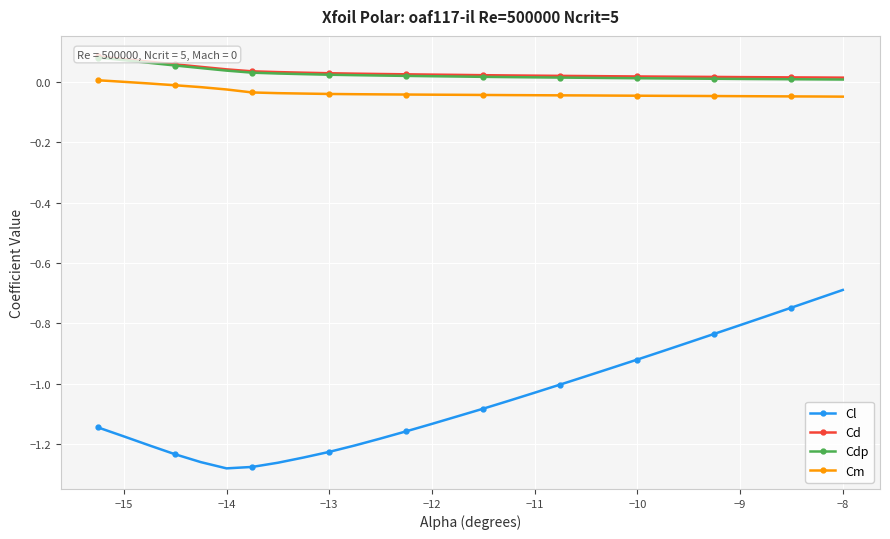

True or false: Cl and Cm cross at least once.

False